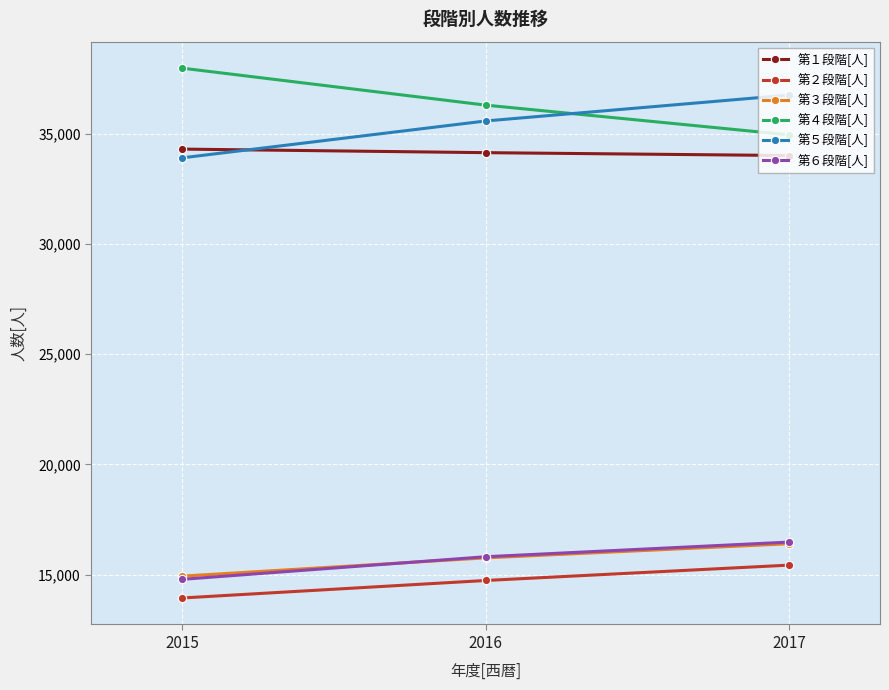

Which category has the lowest value across all series?

2015